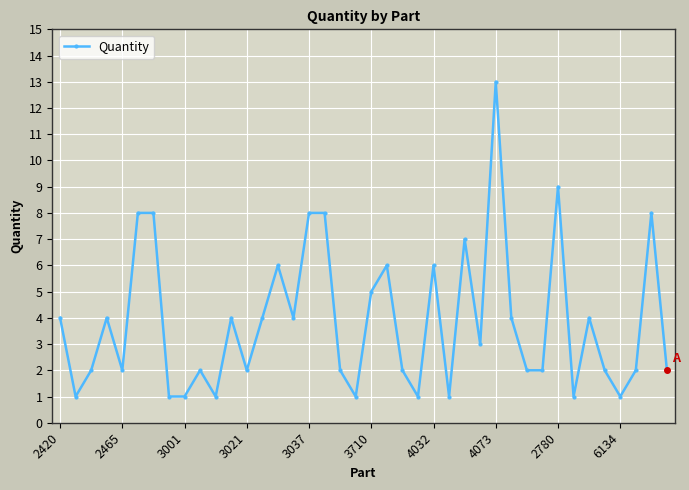

What is the greatest value displayed?

13